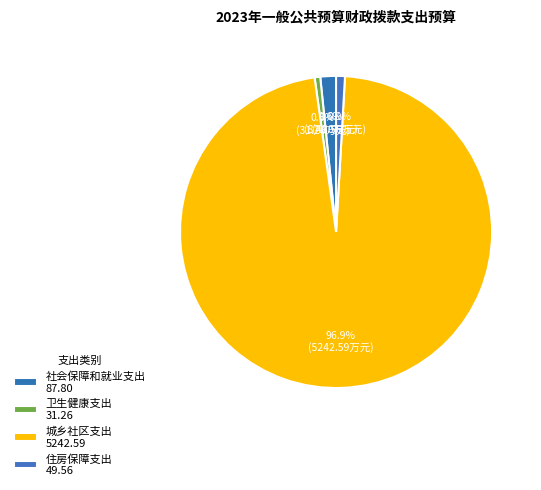

How many slices are in this pie chart?

4